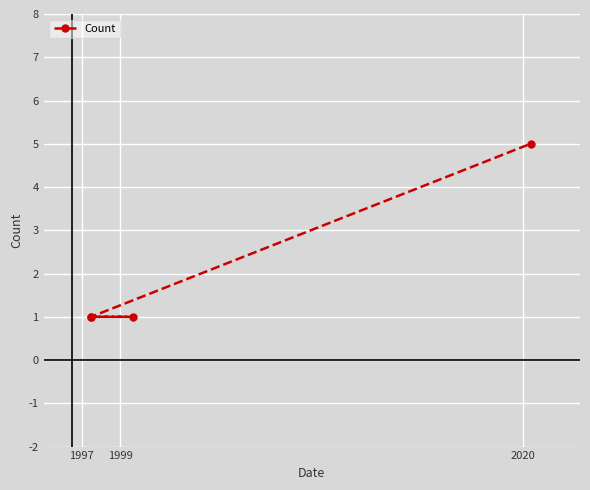

The value at 3 is 2. True or false?

False